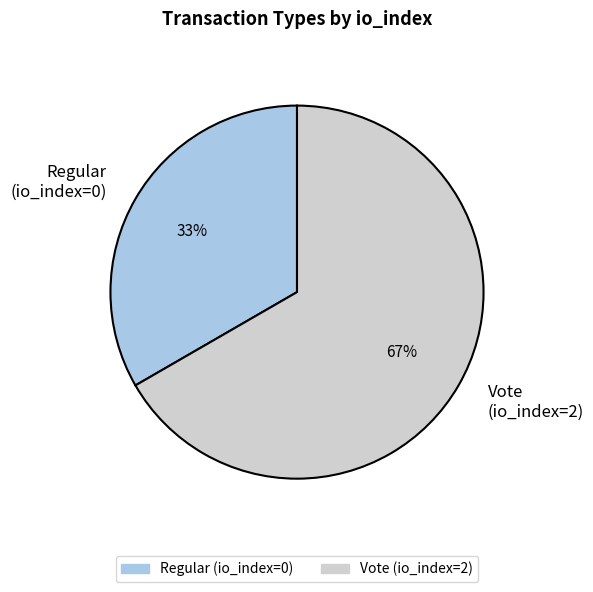

How many segments does this pie chart have?

2